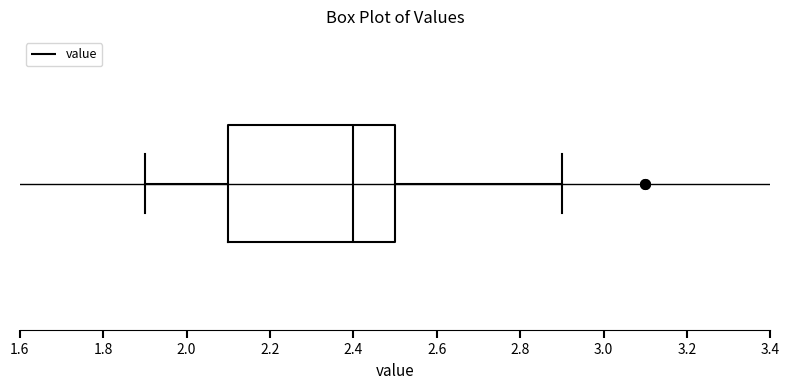

Read this box plot against the x-axis: the position of the median line, the range covered by the box, and the ends of both whiskers. The values are not printed on the chart, so give them approximately, as read against the axis.

median 2.4, box 2.1 to 2.5, whiskers 1.9 to 2.9